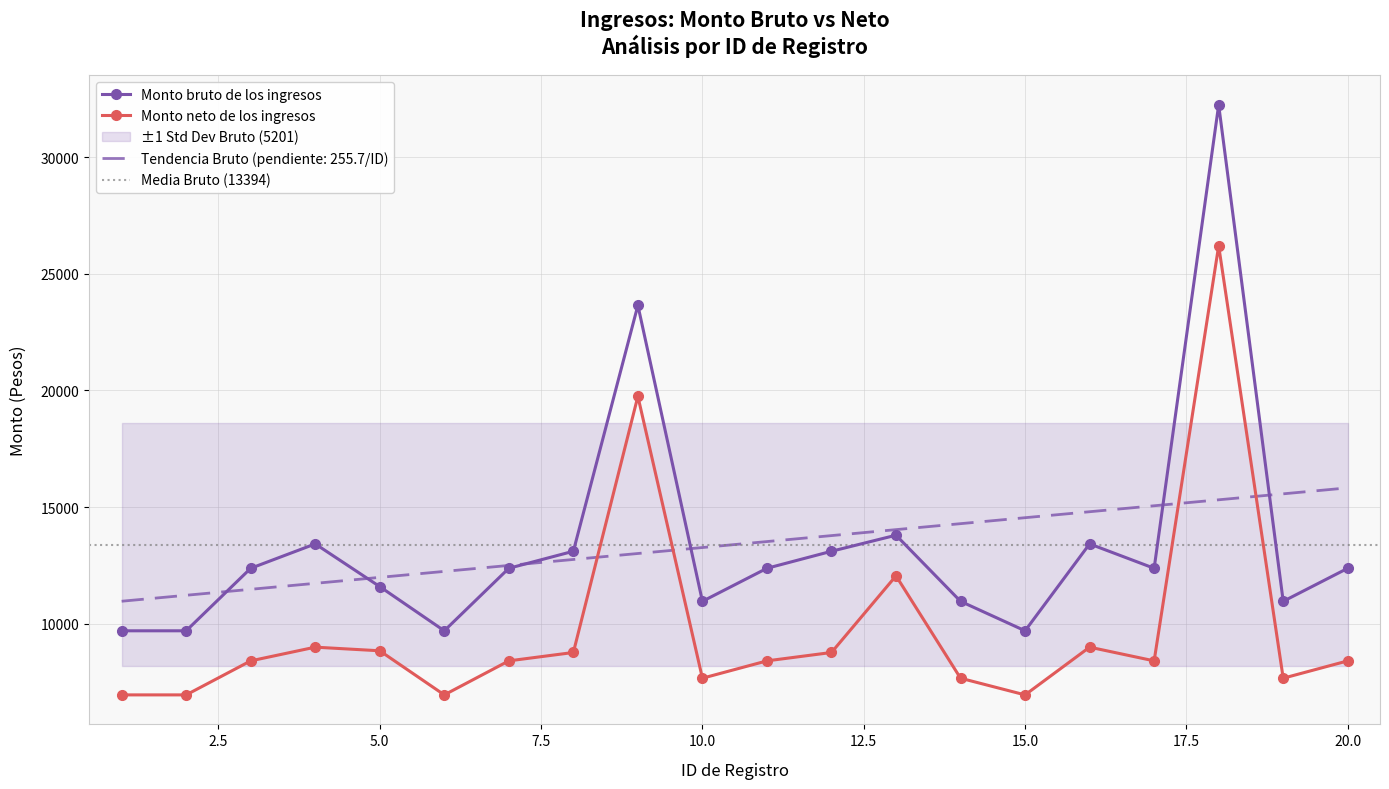

How many series are shown in this chart?

2